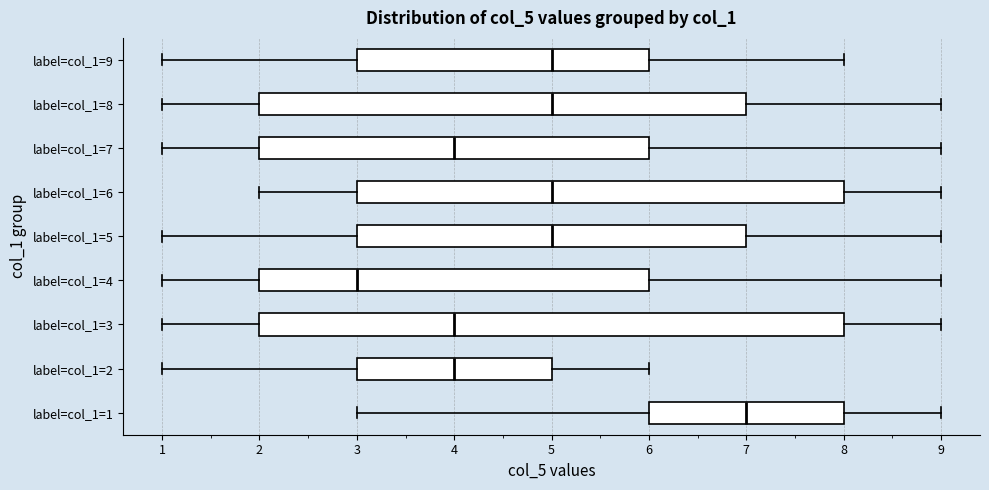

Reading bottom to top, transcribe this box plot: for each box, give where its median line is, the range the box spans, and where its two whiskers end, as read against the x-axis. The values are not printed on the chart, so give them approximately, as read against the axis.

label=col_1=1: median 7, box 6 to 8, whiskers 3 to 9
label=col_1=2: median 4, box 3 to 5, whiskers 1 to 6
label=col_1=3: median 4, box 2 to 8, whiskers 1 to 9
label=col_1=4: median 3, box 2 to 6, whiskers 1 to 9
label=col_1=5: median 5, box 3 to 7, whiskers 1 to 9
label=col_1=6: median 5, box 3 to 8, whiskers 2 to 9
label=col_1=7: median 4, box 2 to 6, whiskers 1 to 9
label=col_1=8: median 5, box 2 to 7, whiskers 1 to 9
label=col_1=9: median 5, box 3 to 6, whiskers 1 to 8